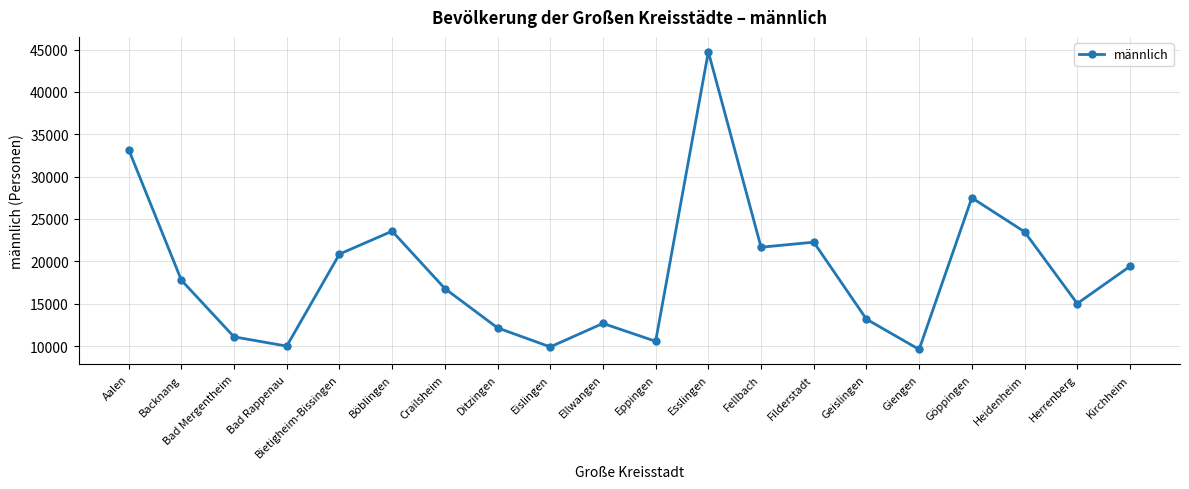

Approximately how many times larger is the value at Eppingen compared to Fellbach?

0.5